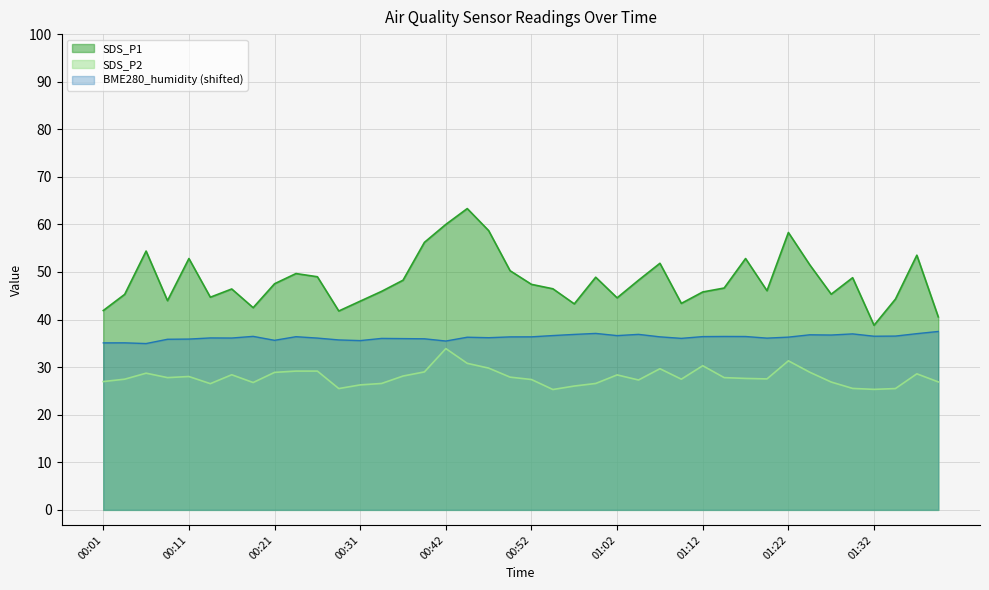

What is the spread (max minus min) of values at 00:57?

17.3